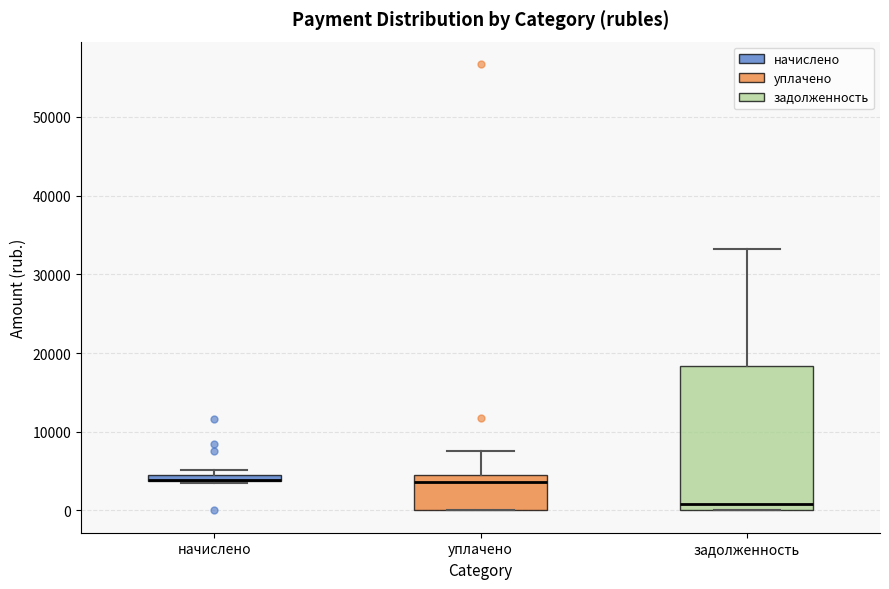

Which box is the tallest, from its lower edge to its upper edge?

задолженность